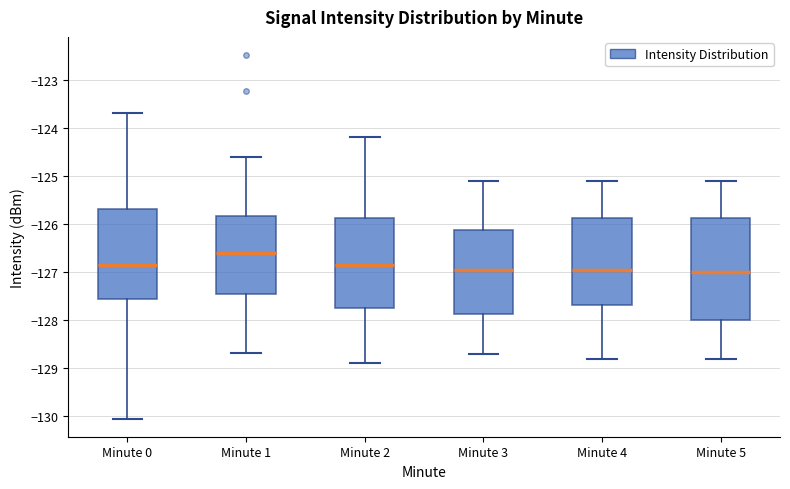

Where does the upper whisker of the box for Minute 4 end on the y-axis? The values are not printed on the chart, so give them approximately, as read against the axis.

-125.1